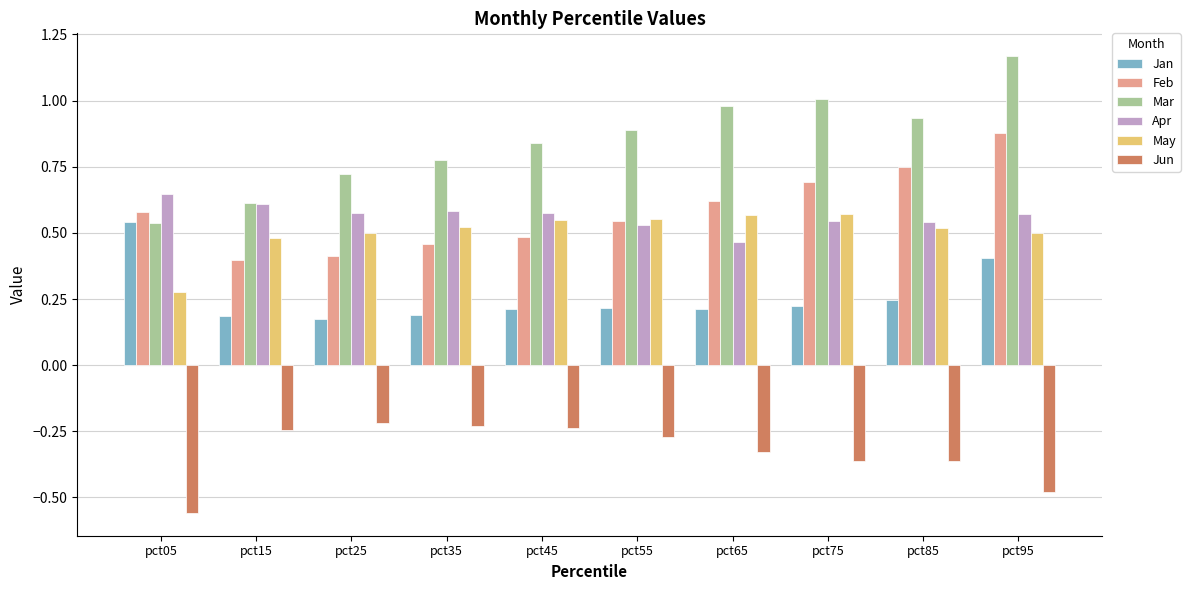

The Mar series shows 0.6 at pct65. True or false?

False